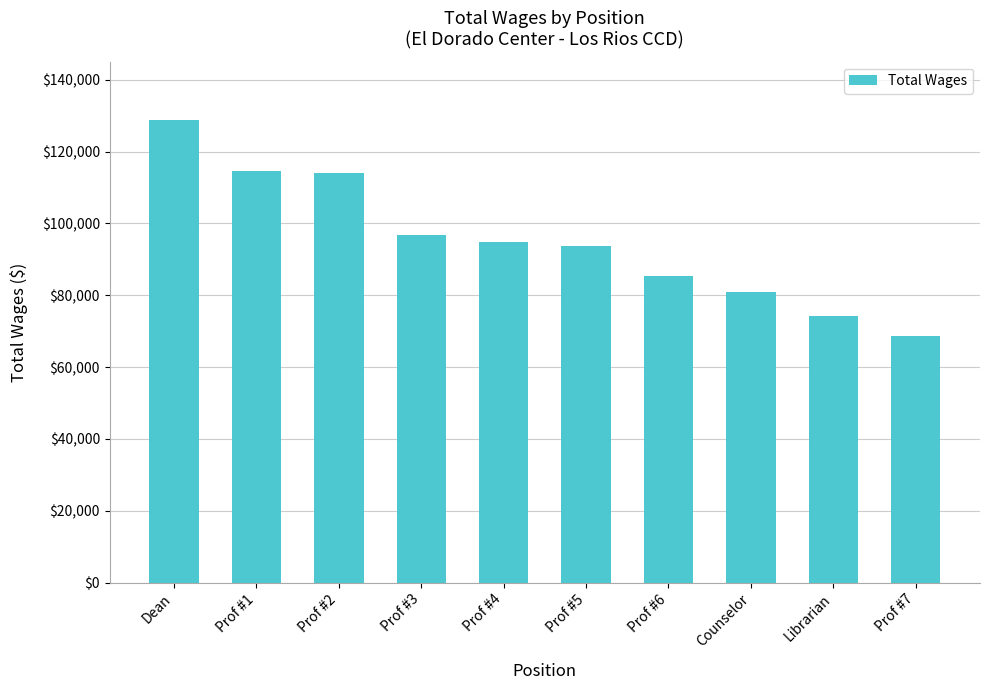

Which label corresponds to the smallest value in the chart?

Prof #7